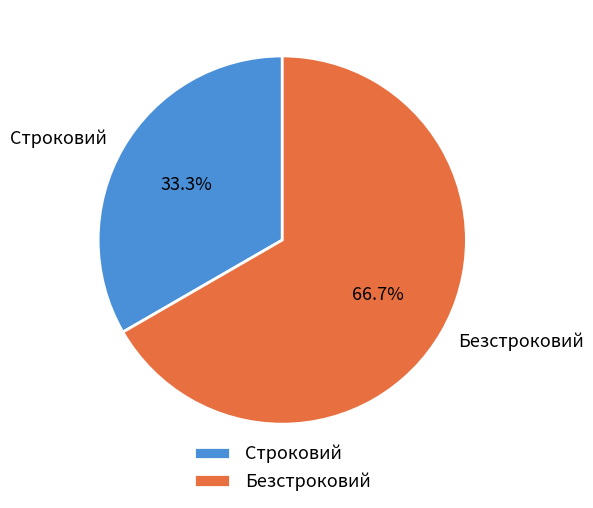

What percentage do Строковий and Безстроковий together represent?

100.0%